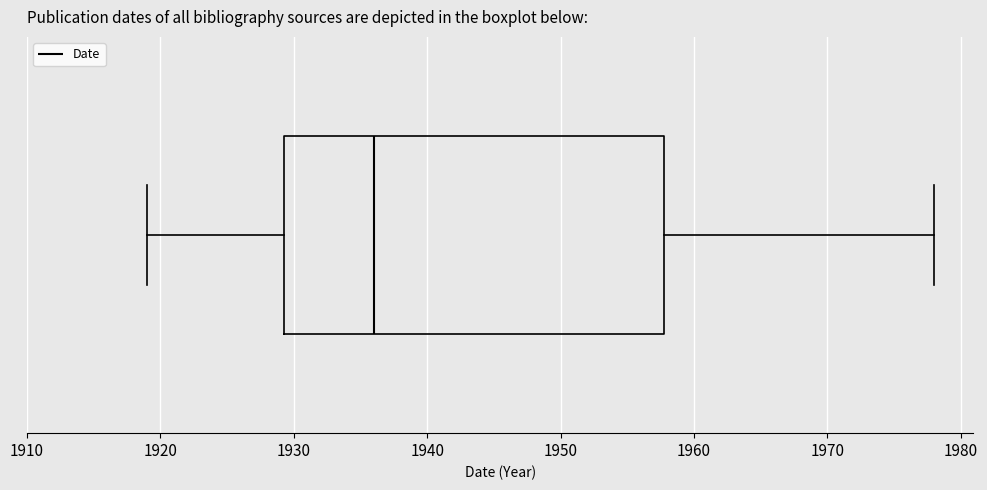

Read this box plot against the x-axis: the position of the median line, the range covered by the box, and the ends of both whiskers. The values are not printed on the chart, so give them approximately, as read against the axis.

median 1936, box 1929 to 1958, whiskers 1919 to 1978